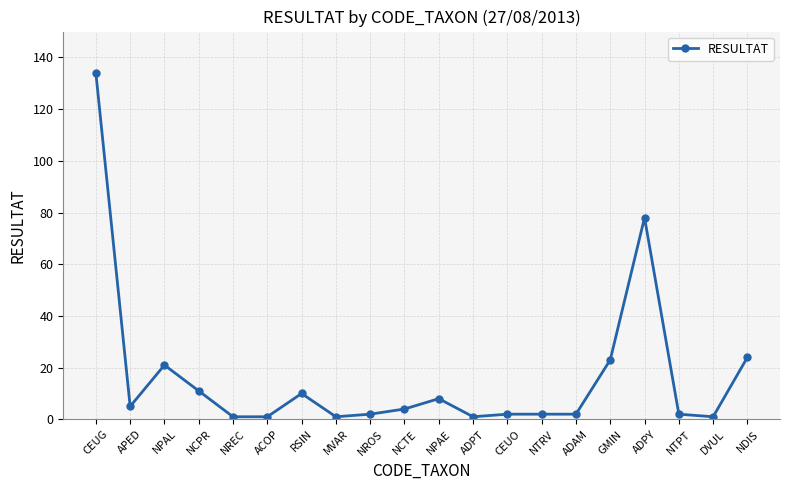

What is the value of the 15th point from the left?

2